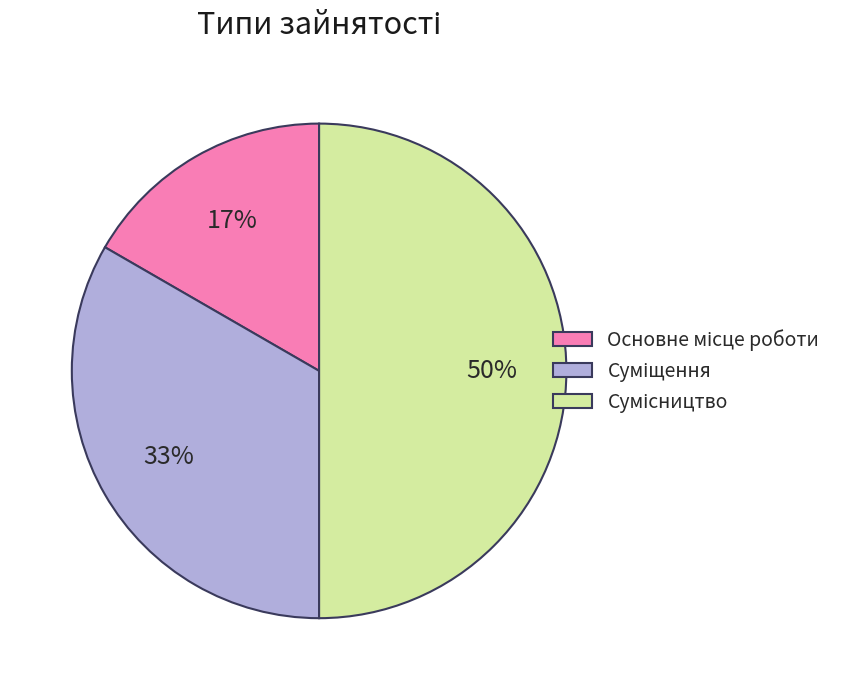

To the nearest percent, what is the average slice percentage?

33%